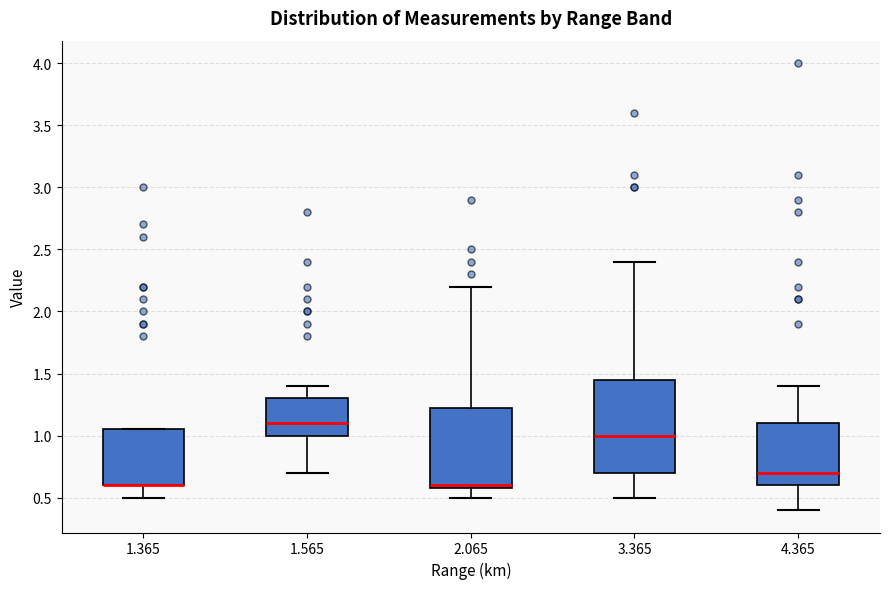

Where is the upper edge of the box at x = 1.565 on the y-axis? The values are not printed on the chart, so give them approximately, as read against the axis.

1.30